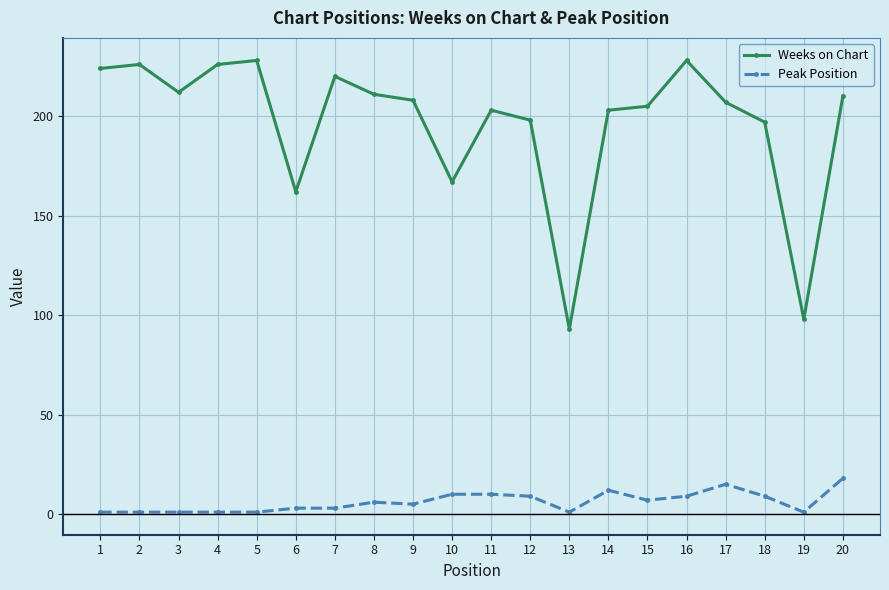

How many data points does each series have?

20